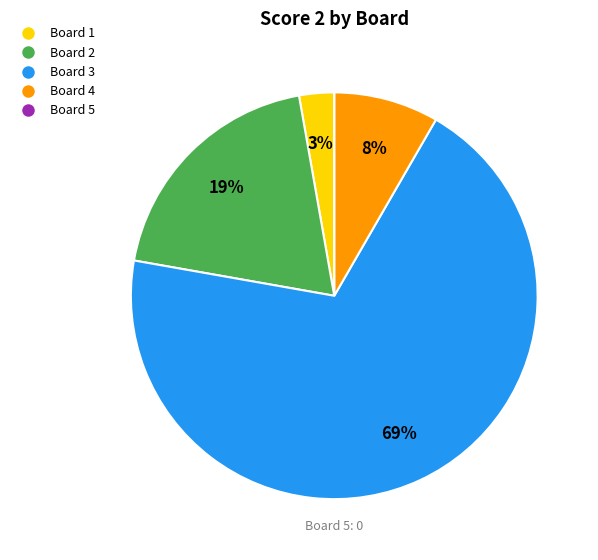

Does Board 3 account for over 50% of the chart?

Yes